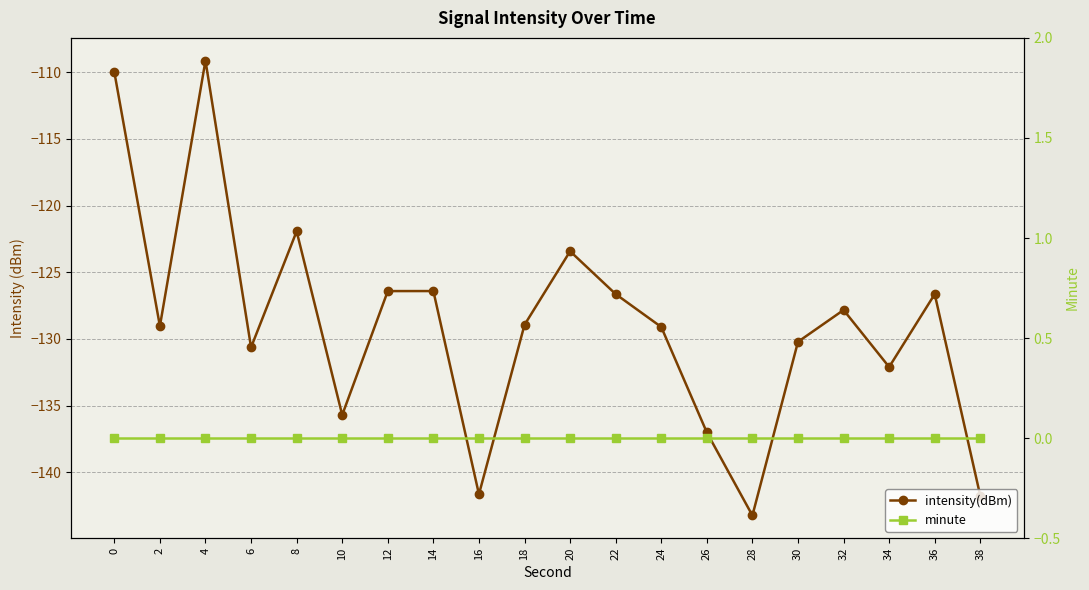

What is the difference between the maximum and minimum values in the intensity(dBm) series?

34.1